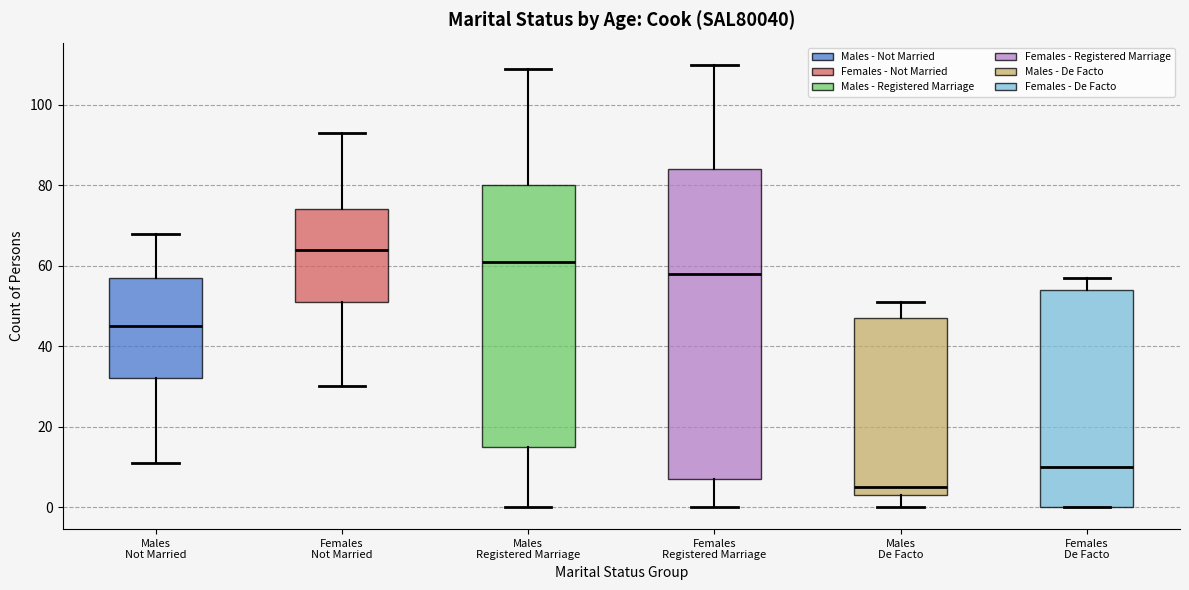

Reading left to right, read every box against the y-axis: the position of its median line, the range the box covers, and the ends of its whiskers. The values are not printed on the chart, so give them approximately, as read against the axis.

Males Not Married: median 46, box 32 to 58, whiskers 12 to 68
Females Not Married: median 64, box 52 to 74, whiskers 30 to 94
Males Registered Marriage: median 62, box 16 to 80, whiskers 0 to 110
Females Registered Marriage: median 58, box 8 to 84, whiskers 0 to 110
Males De Facto: median 6, box 4 to 48, whiskers 0 to 52
Females De Facto: median 10, box 0 to 54, whiskers 0 to 58